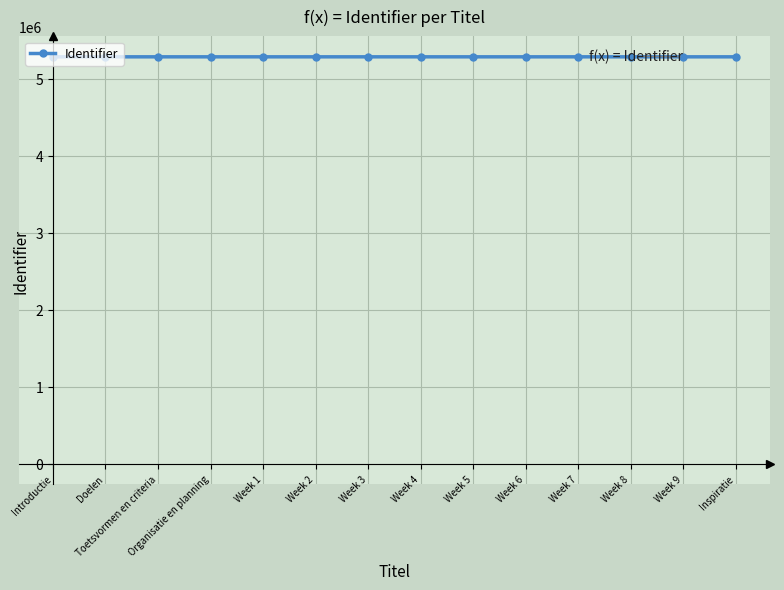

Does the chart have visible grid lines?

Yes